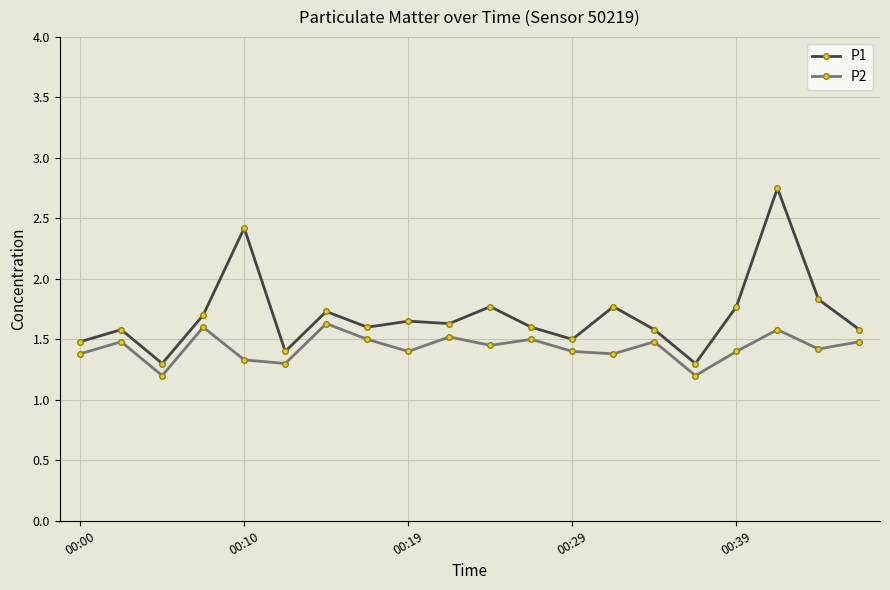

What is the average value of the P1 series?

1.7